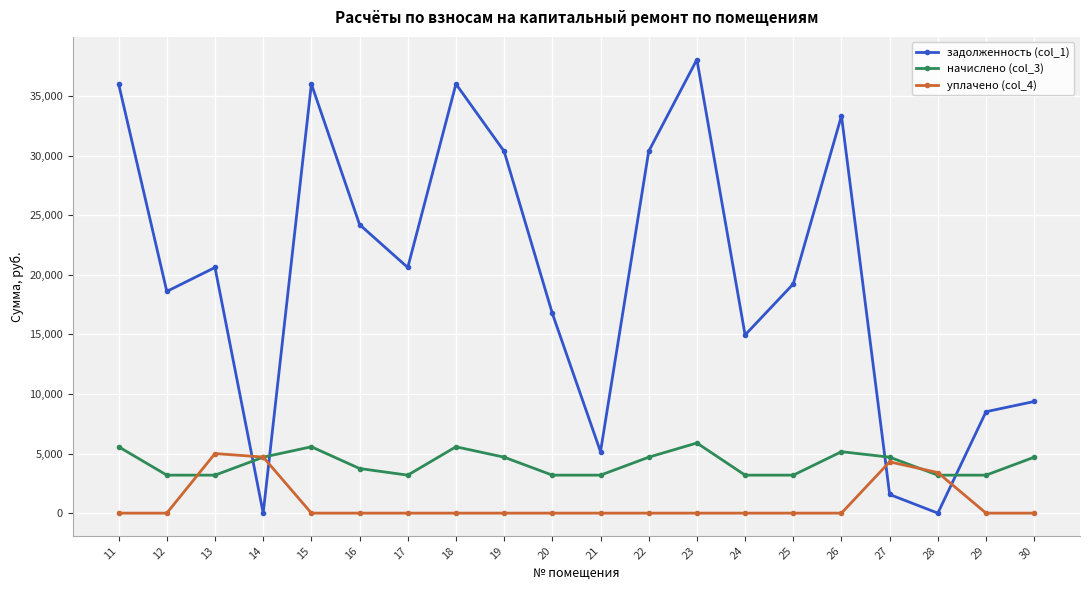

Does the chart display data point markers on the line(s)?

Yes